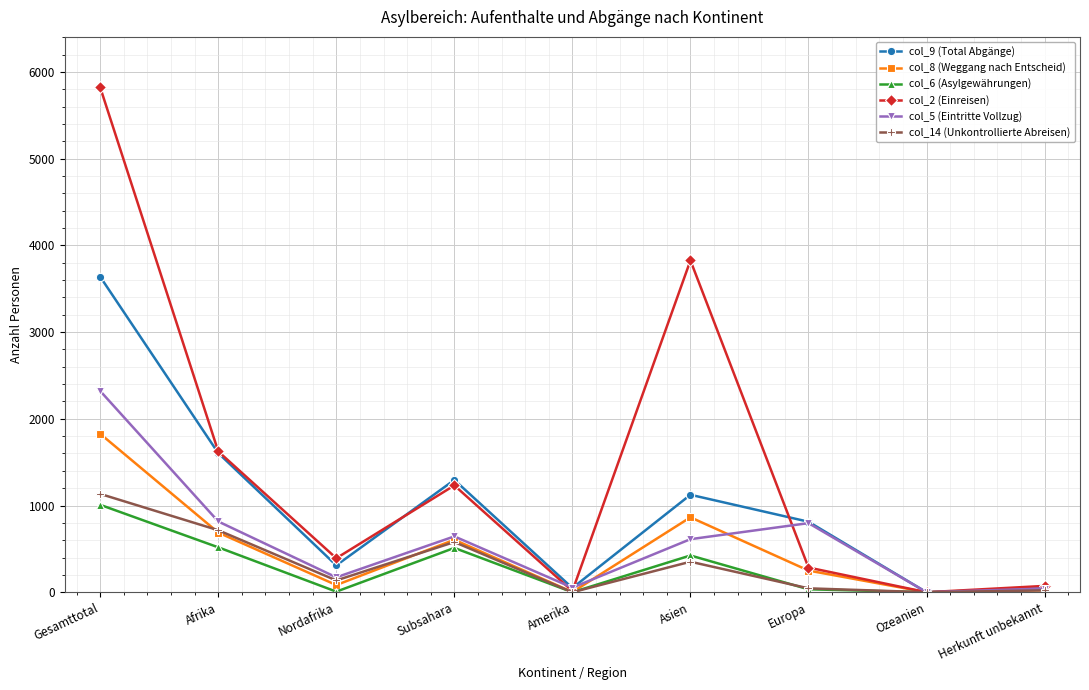

At which category is the sum across all series the highest?

Gesamttotal